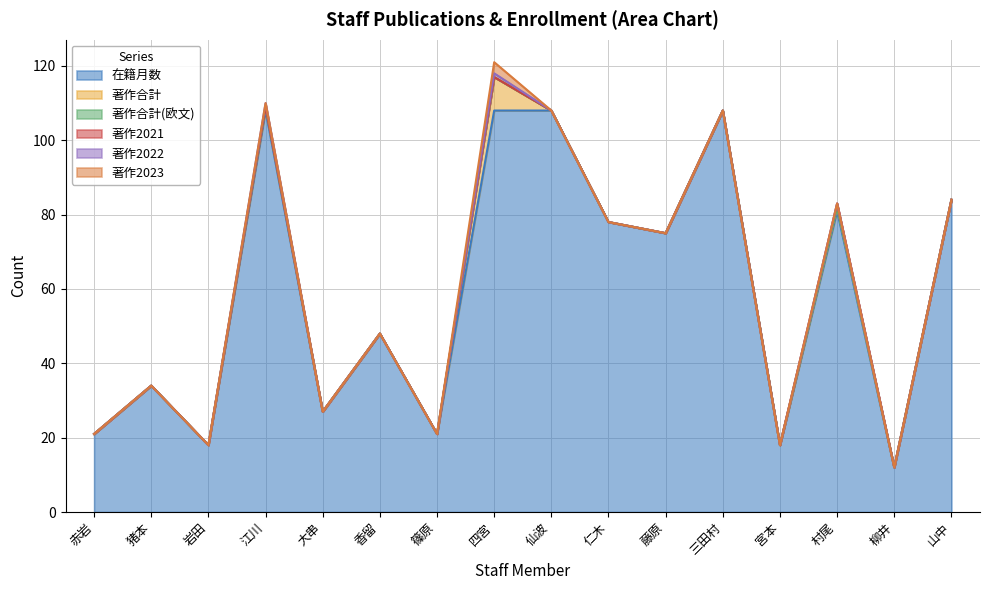

Which series changed the most between 猪本 and 篠原?

在籍月数